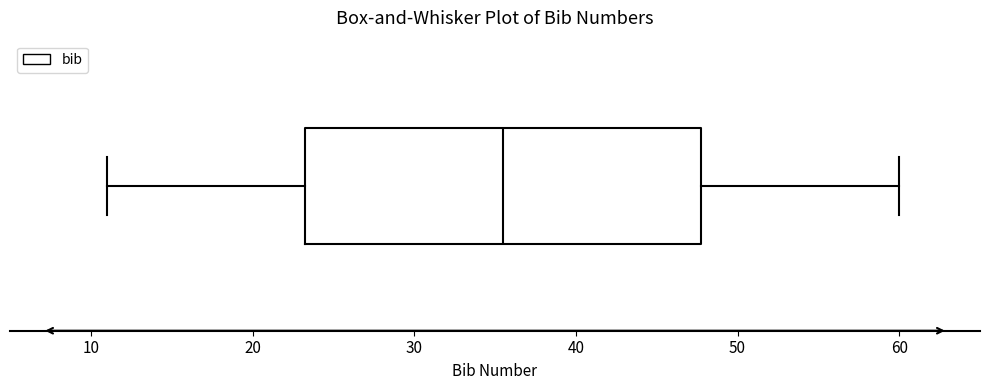

Transcribe this box plot: give where the median line is, the range the box spans, and where the two whiskers end, as read against the x-axis. The values are not printed on the chart, so give them approximately, as read against the axis.

median 36, box 23 to 48, whiskers 11 to 60